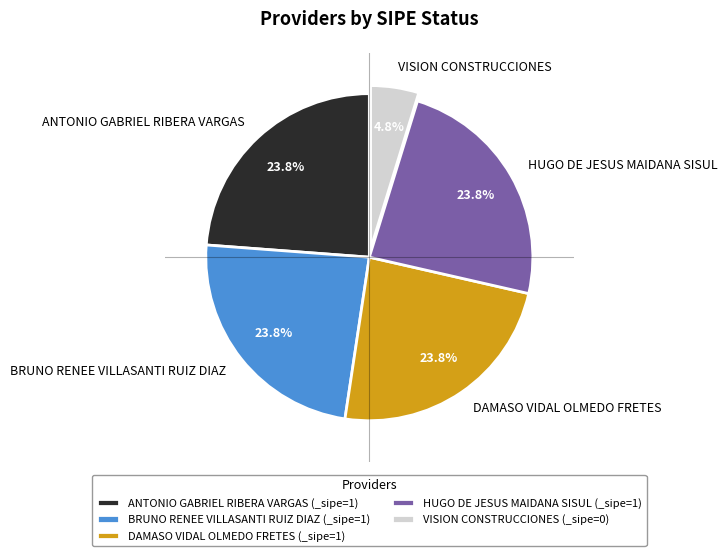

Combined, what portion of the pie is HUGO DE JESUS MAIDANA SISUL and VISION CONSTRUCCIONES?

28.6%